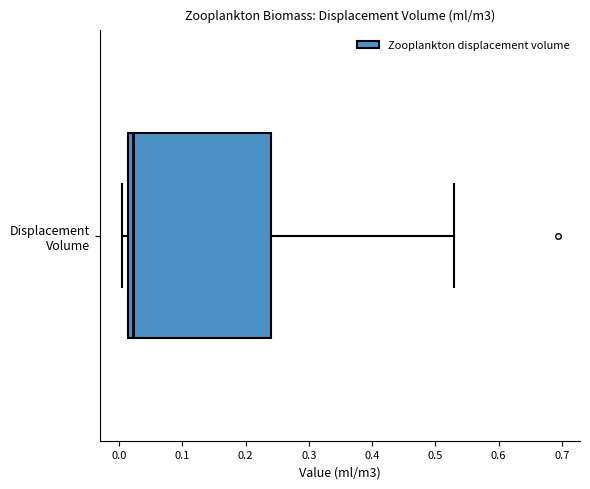

Read this box plot against the x-axis: the position of the median line, the range covered by the box, and the ends of both whiskers. The values are not printed on the chart, so give them approximately, as read against the axis.

median 0.02, box 0.01 to 0.24, whiskers 0.00 to 0.53